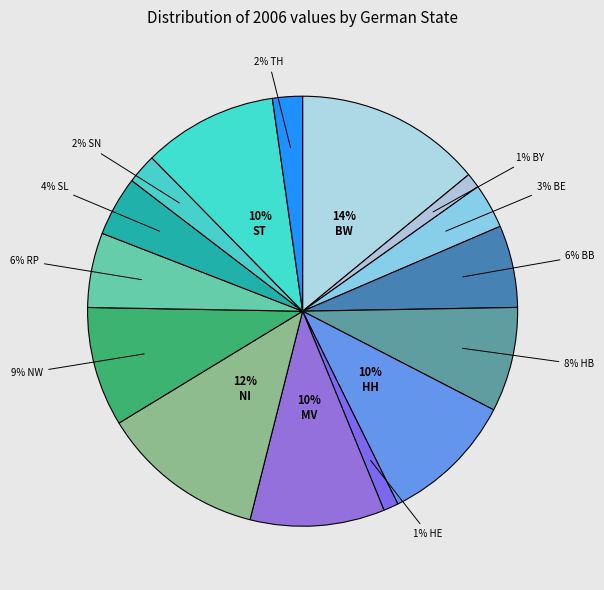

How many segments does this pie chart have?

15